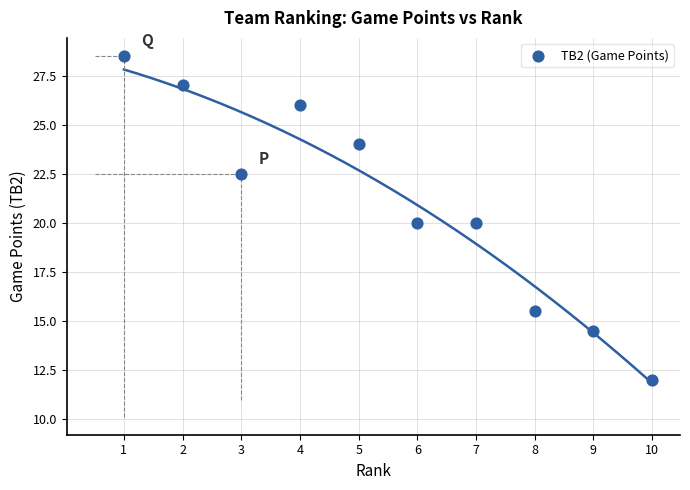

What is the range of X values (max minus min)?

9.0